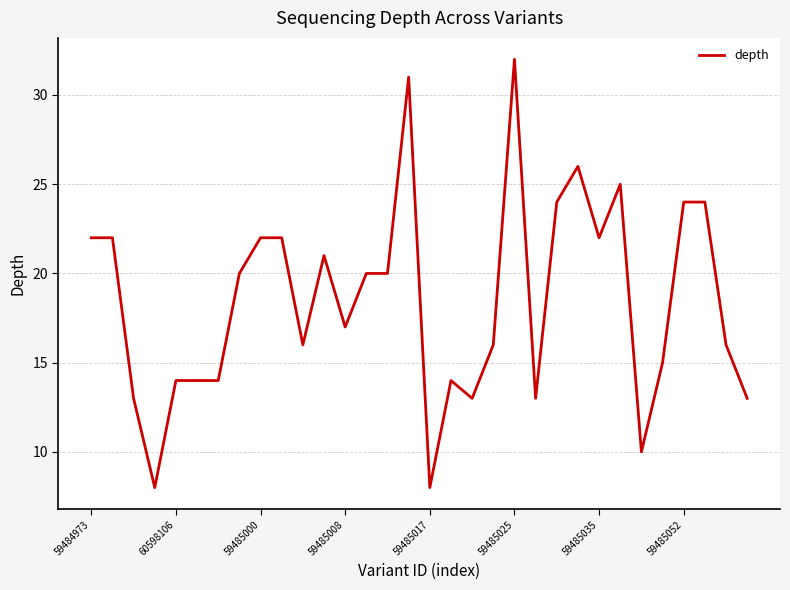

Reading right to left, extract all data points from this chart.

13	16	24	24	15	10	25	22	26	24	13	32	16	13	14	8	31	20	20	17	21	16	22	22	20	14	14	14	8	13	22	22